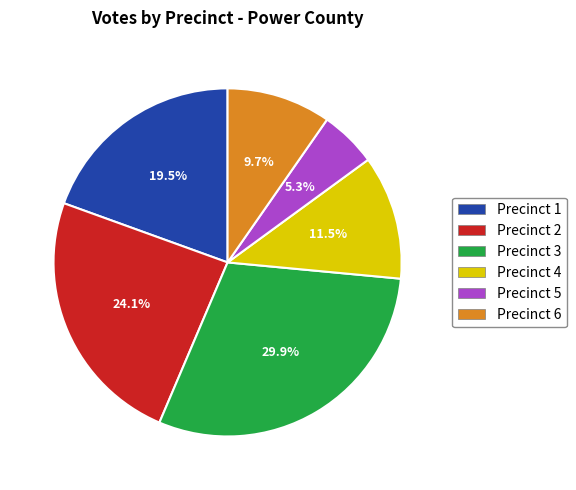

The Precinct 4 slice represents 1% of the pie. True or false?

False